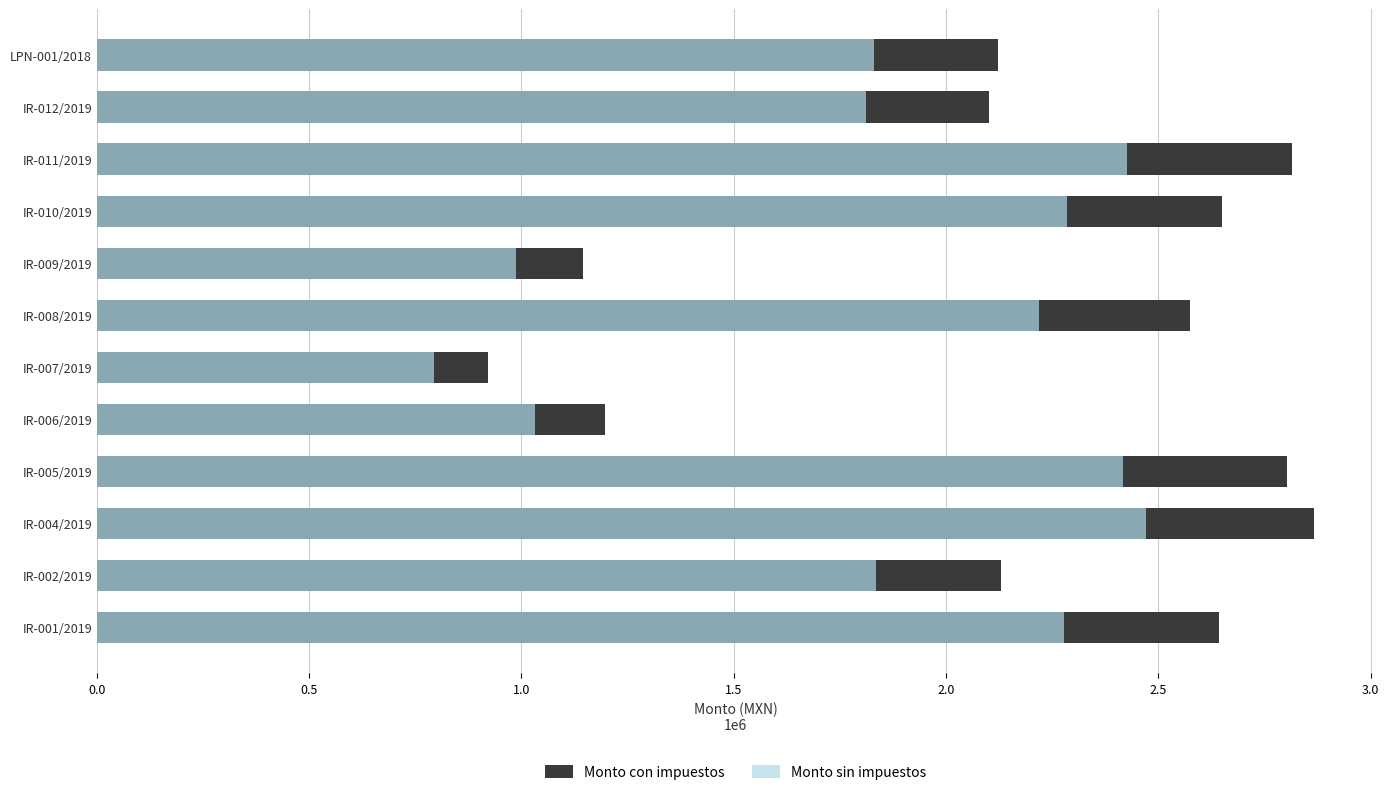

Does the chart contain stacked bars?

No